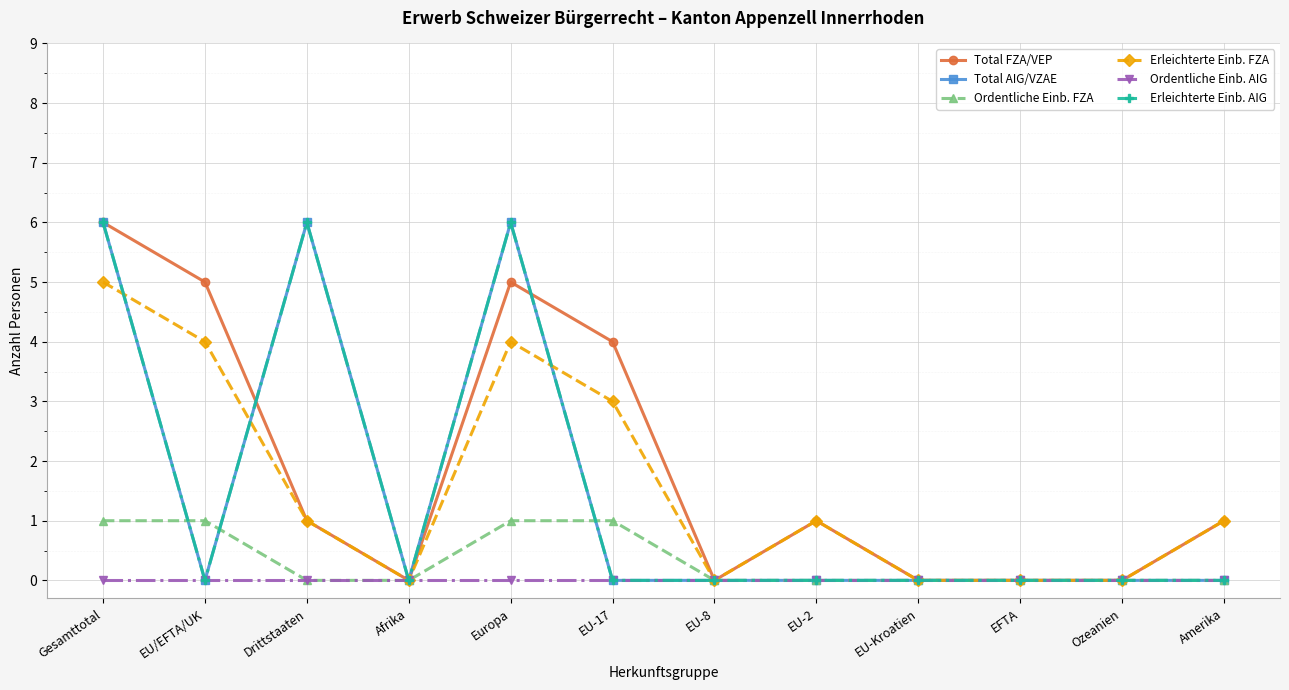

Does the chart have visible grid lines?

Yes